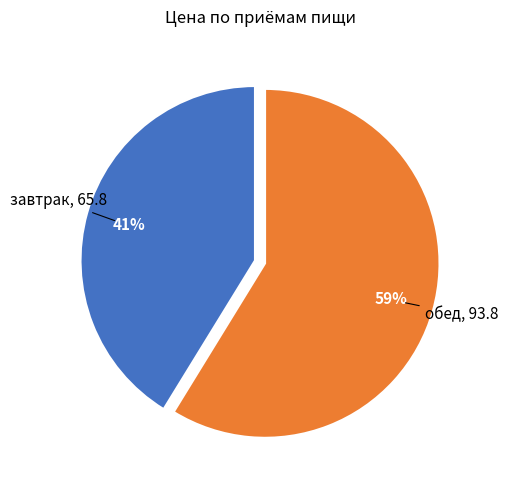

What is the smallest slice in the pie chart?

завтрак